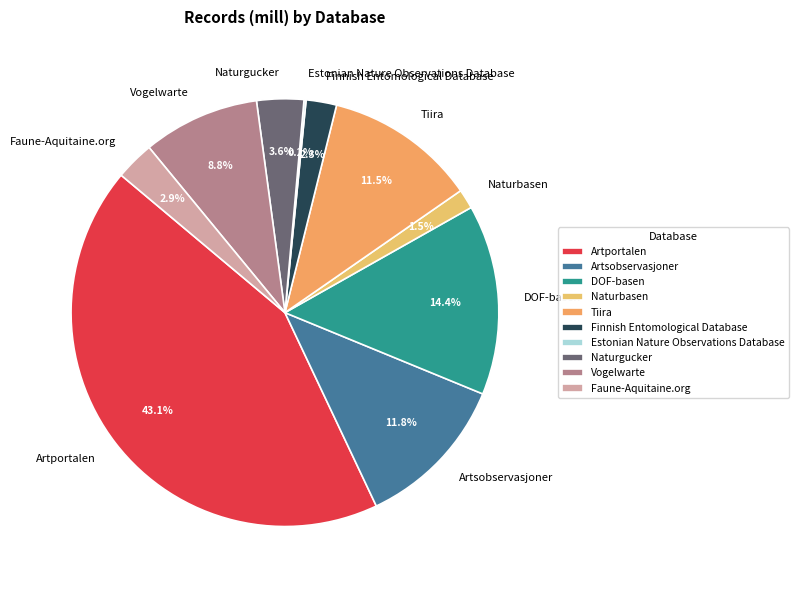

Do Faune-Aquitaine.org and Finnish Entomological Database together represent more than half of the pie?

No